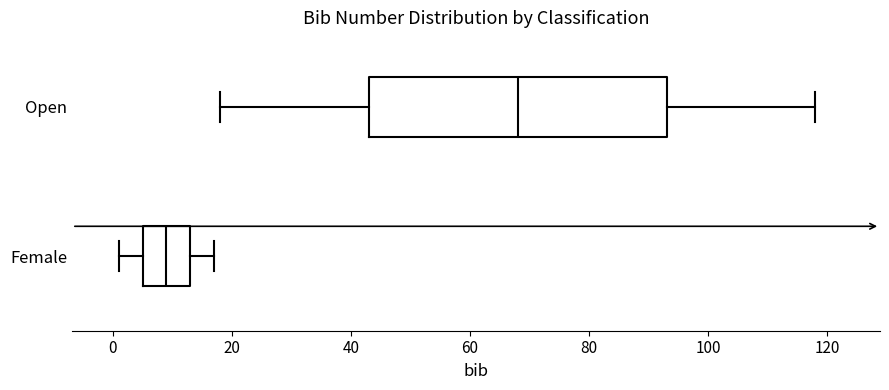

Which box has the furthest to the left median line?

Female